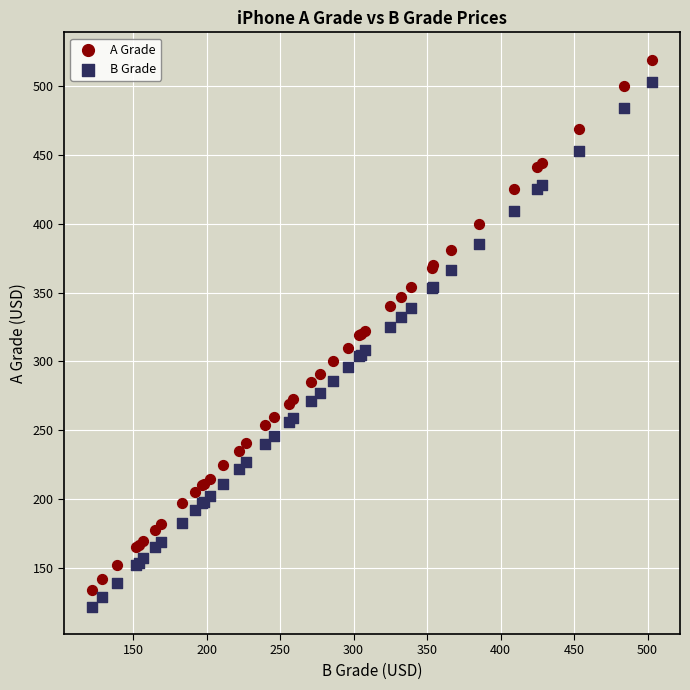

What is the X range (max minus min) for the scatter plot?

381